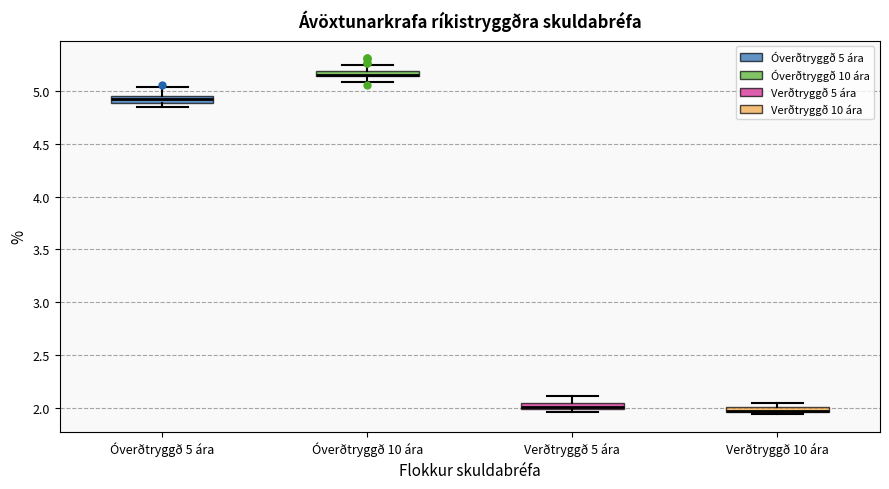

Where is the upper edge of the box for Verðtryggð 10 ára on the y-axis? The values are not printed on the chart, so give them approximately, as read against the axis.

2.00